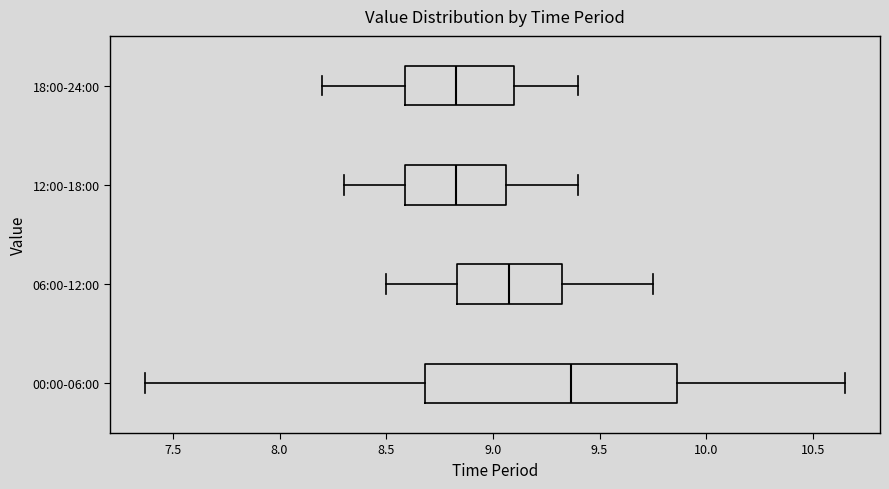

Which box's median line is the furthest to the right?

00:00-06:00